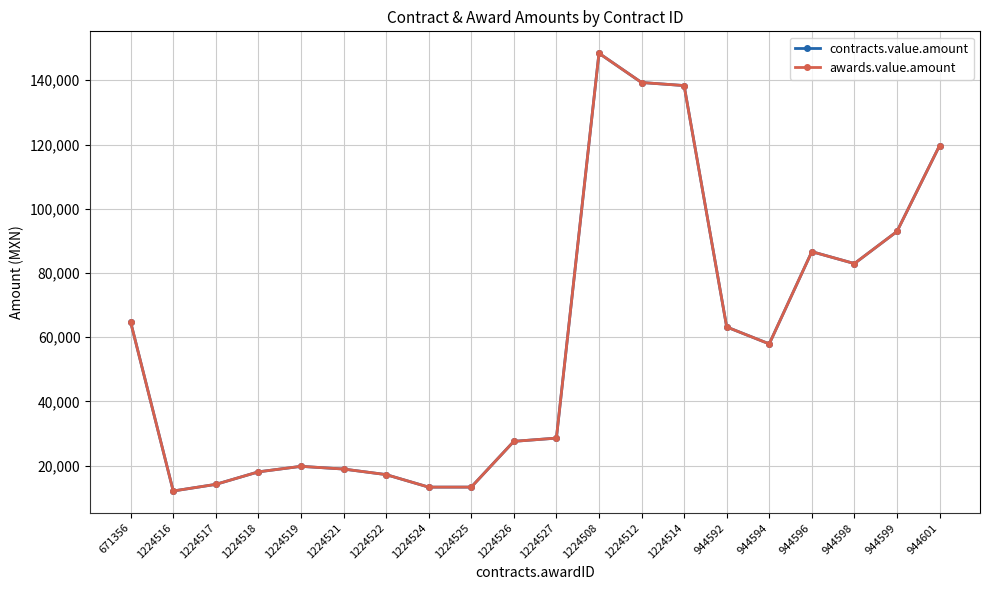

Does the chart have visible grid lines?

Yes